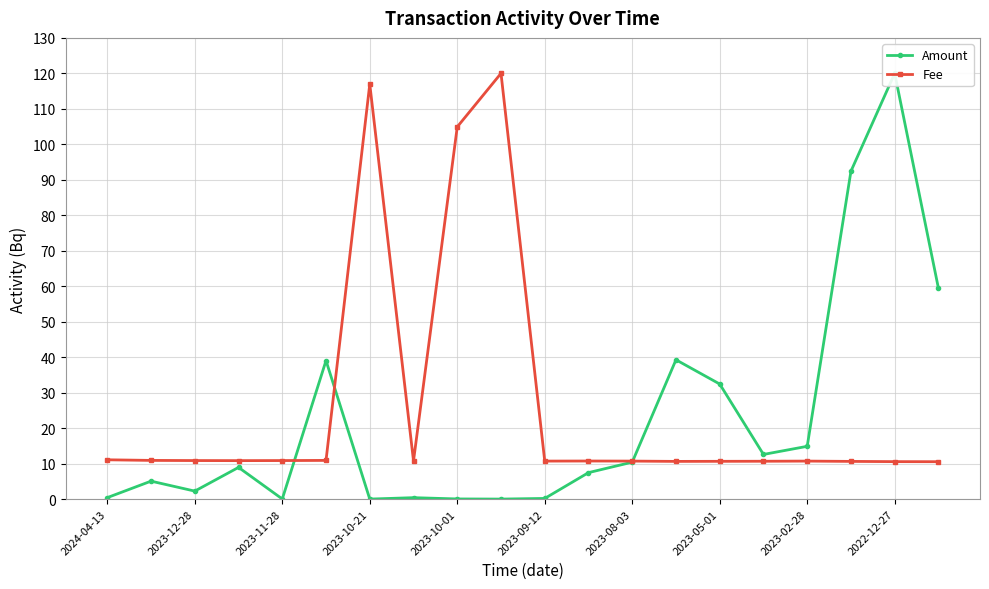

How many lines are shown in the chart?

2